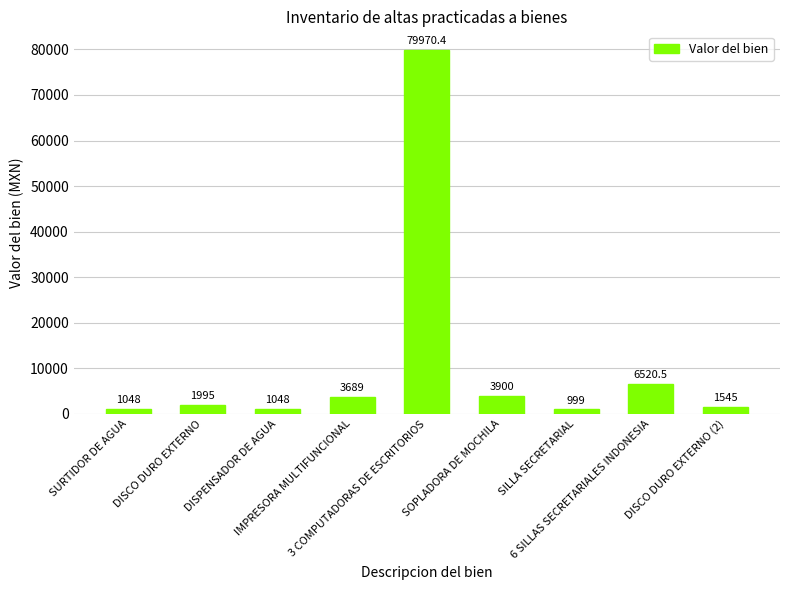

What is the greatest value displayed?

79970.4